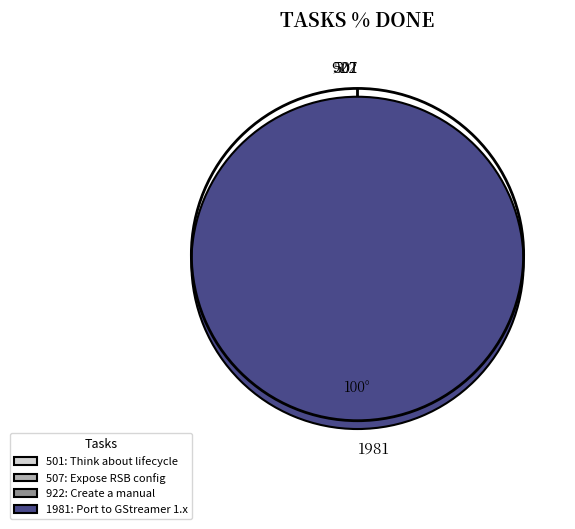

What is the change in value from 922 to 1981?

+90